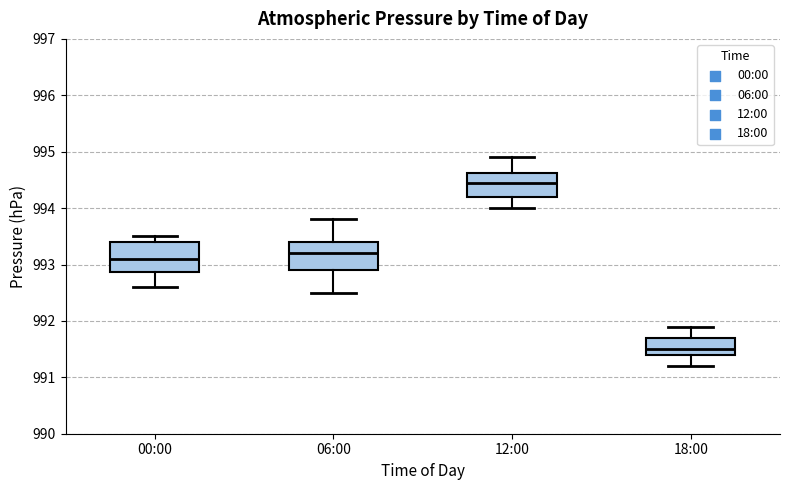

Where is the lower edge of the box for 18:00 on the y-axis? The values are not printed on the chart, so give them approximately, as read against the axis.

991.4